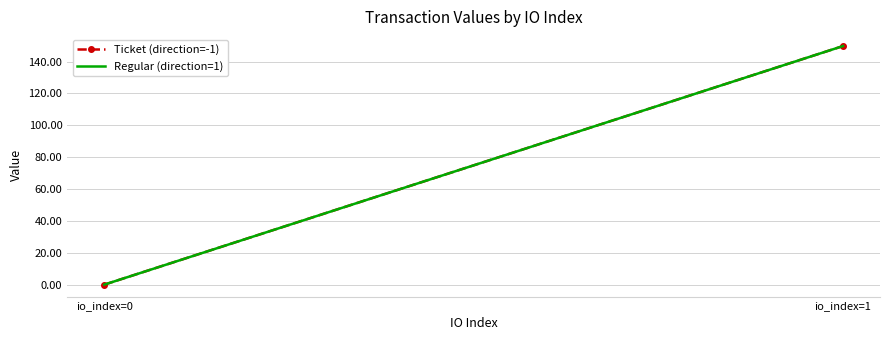

How many values in the Regular (direction=1) series exceed 149?

1